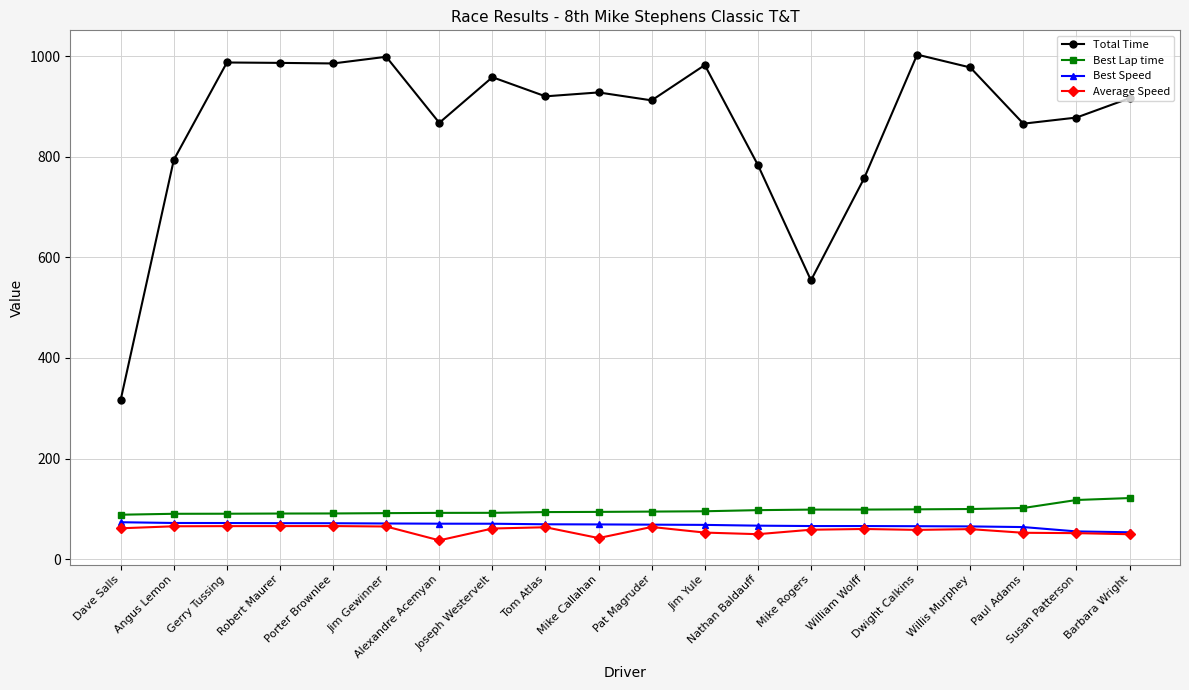

What is the sum of the Best Lap time values at Dave Salls and Jim Yule?

183.5